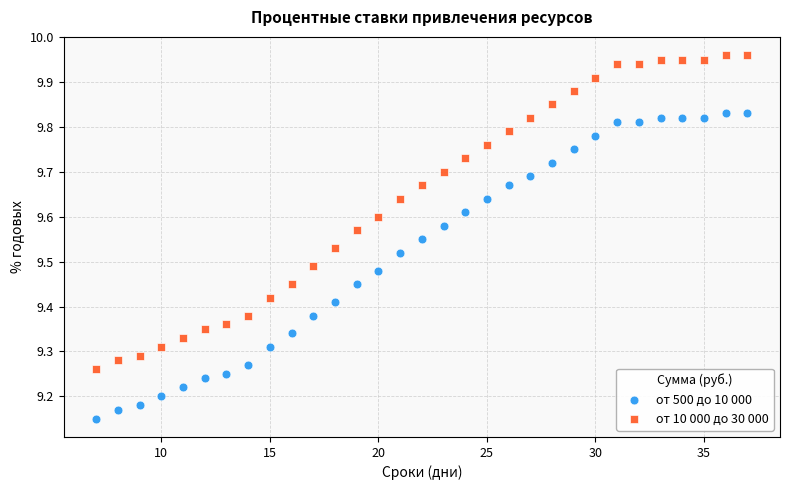

Which series has the widest spread of Y values?

от 10 000 до 30 000